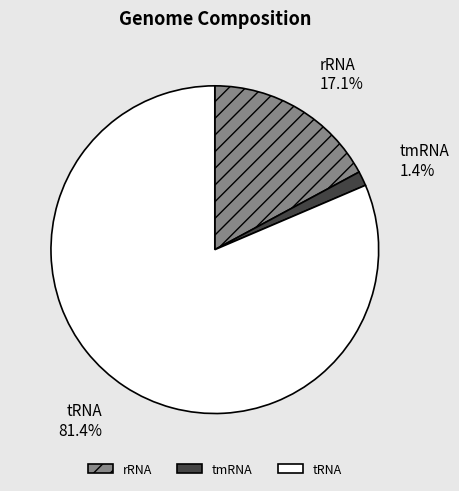

Is there any slice that represents more than half of the pie?

Yes